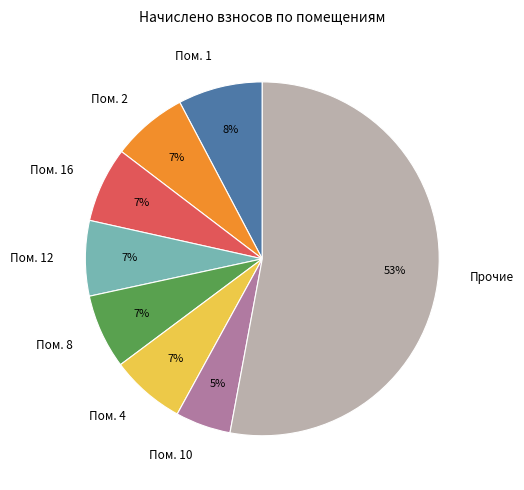

What percentage is the Пом. 8 slice, to the nearest percent?

7%